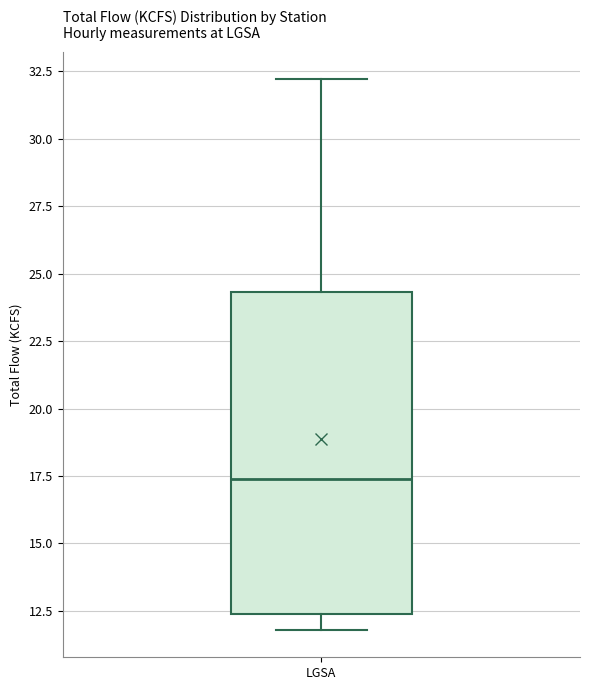

Transcribe this box plot: give where the median line is, the range the box spans, and where the two whiskers end, as read against the y-axis. The values are not printed on the chart, so give them approximately, as read against the axis.

median 17.5, box 12.5 to 24.5, whiskers 12.0 to 32.0